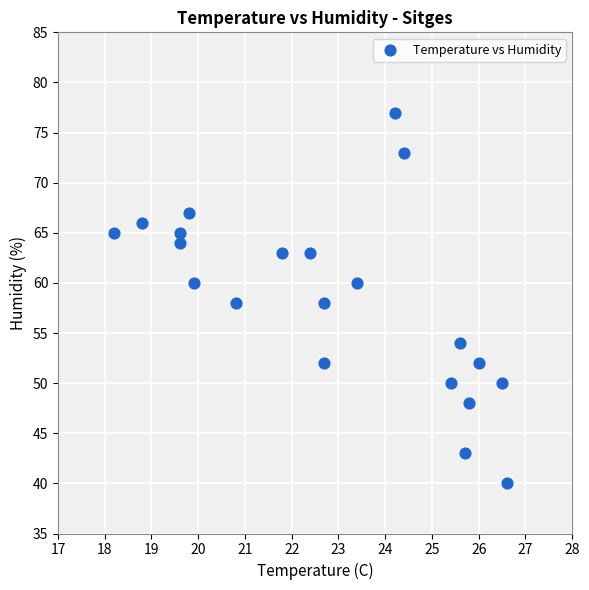

What is the range of Y values (max minus min)?

37